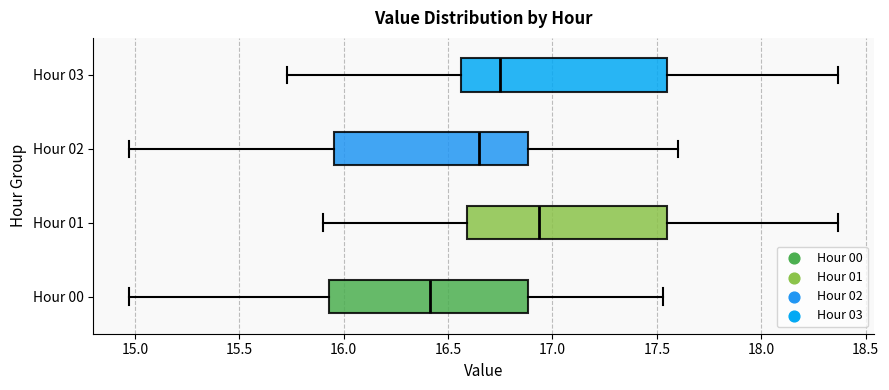

Which box has the furthest to the right median line?

Hour 01